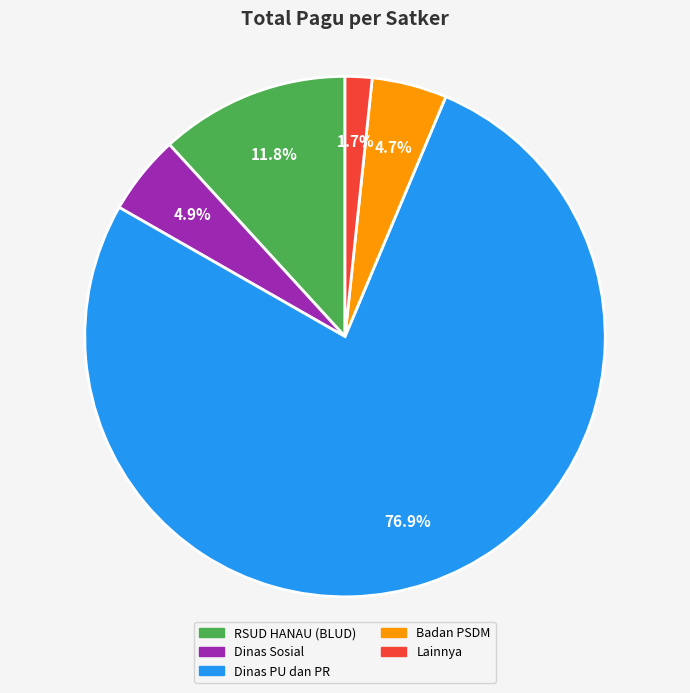

Which slice represents more than half of the pie?

Dinas PU dan PR